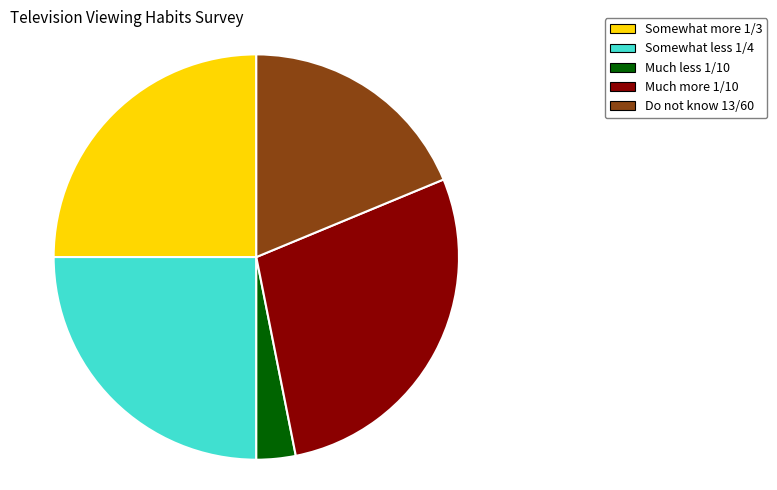

Does any single category account for the majority?

No